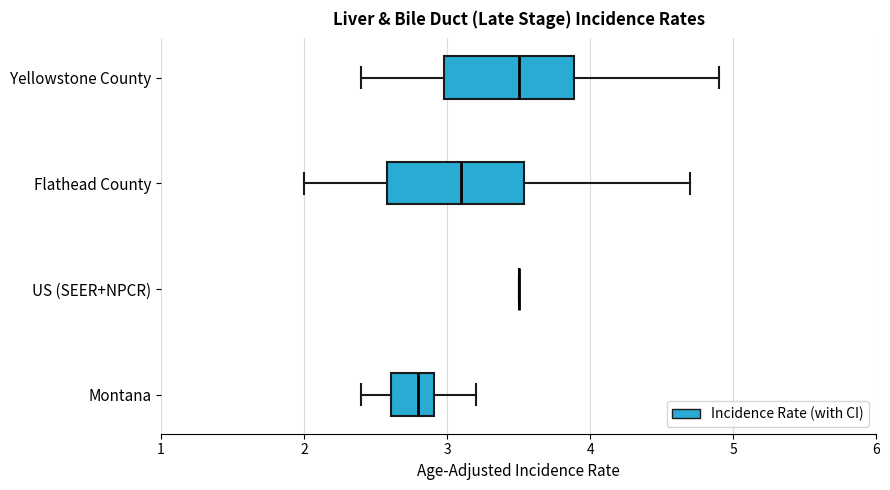

Reading bottom to top, transcribe this box plot: for each box, give where its median line is, the range the box spans, and where its two whiskers end, as read against the x-axis. The values are not printed on the chart, so give them approximately, as read against the axis.

Montana: median 2.8, box 2.6 to 2.9, whiskers 2.4 to 3.2
US (SEER+NPCR): box collapsed to a line at 3.5, whiskers 3.5 to 3.5
Flathead County: median 3.1, box 2.6 to 3.5, whiskers 2.0 to 4.7
Yellowstone County: median 3.5, box 3.0 to 3.9, whiskers 2.4 to 4.9